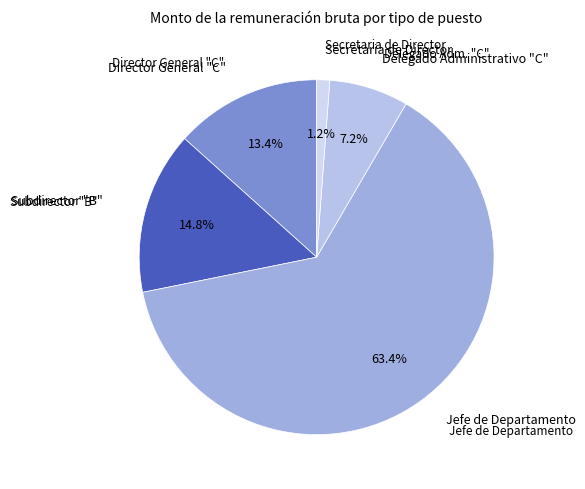

Rank the categories by value from lowest to highest.

Secretaria de Director, Delegado Administrativo "C", Director General "C", Subdirector "B", Jefe de Departamento